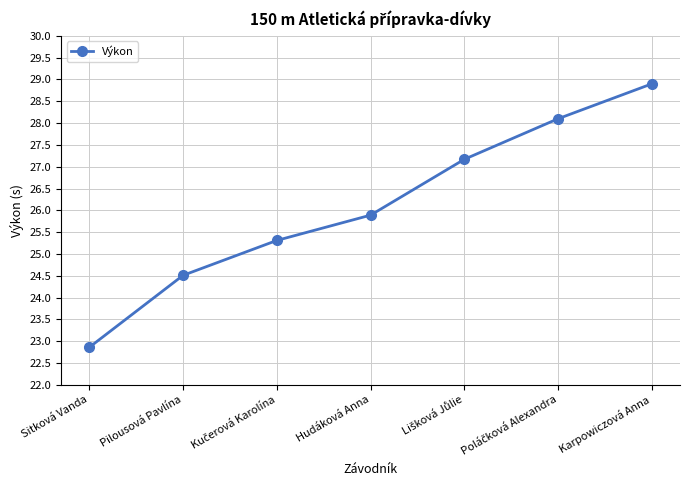

Is it true that the value at Sitková Vanda is 22.9?

True